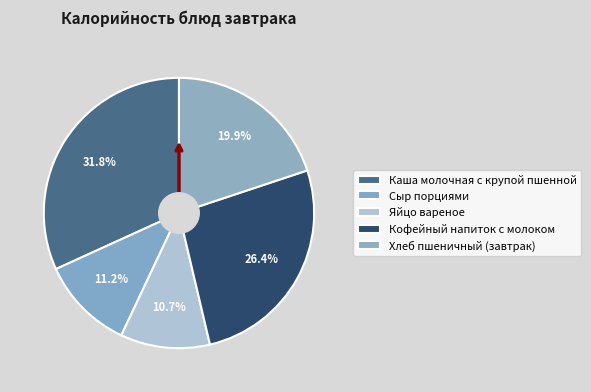

Does Хлеб пшеничный (завтрак) represent more than half of the total?

No